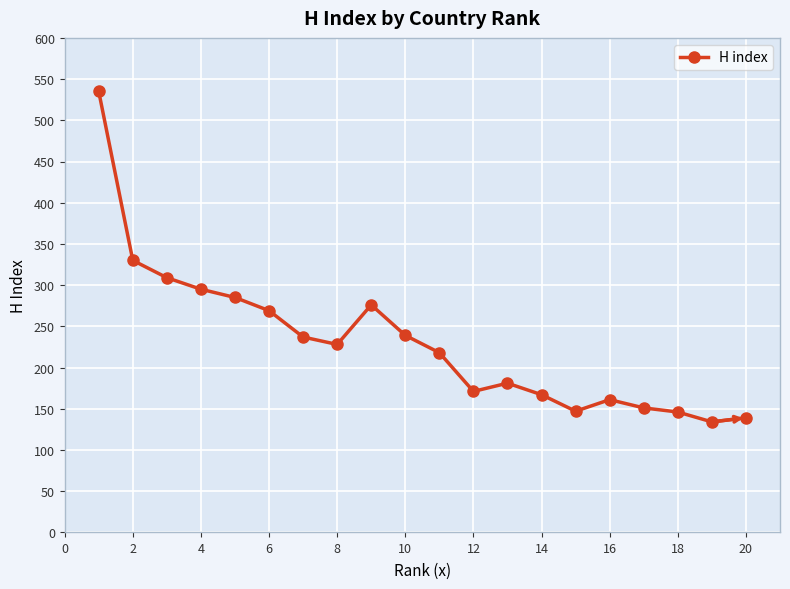

What is the greatest value displayed?

535